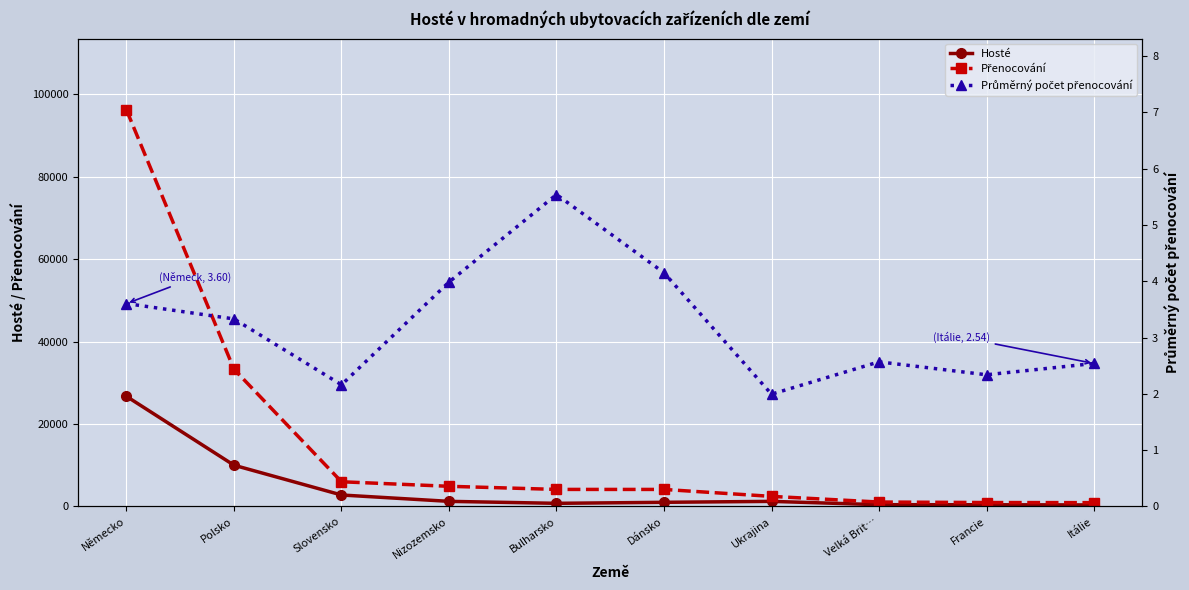

What are all the series names shown in the legend?

Hosté, Přenocování, Průměrný počet přenocování